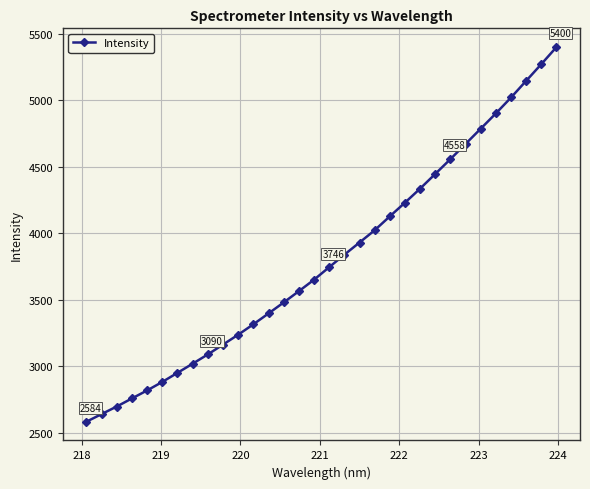

What is the maximum value shown in the chart?

5399.7